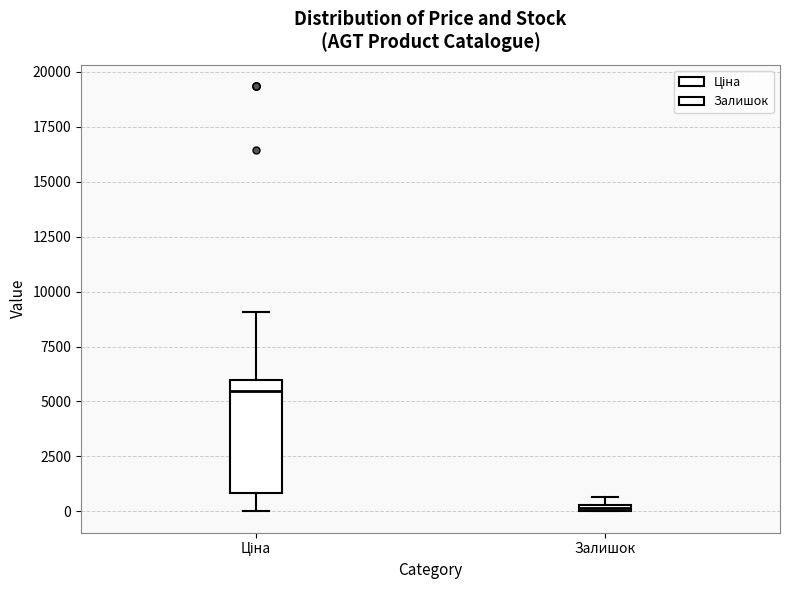

Where does the upper whisker of the box for Ціна end on the y-axis? The values are not printed on the chart, so give them approximately, as read against the axis.

9000